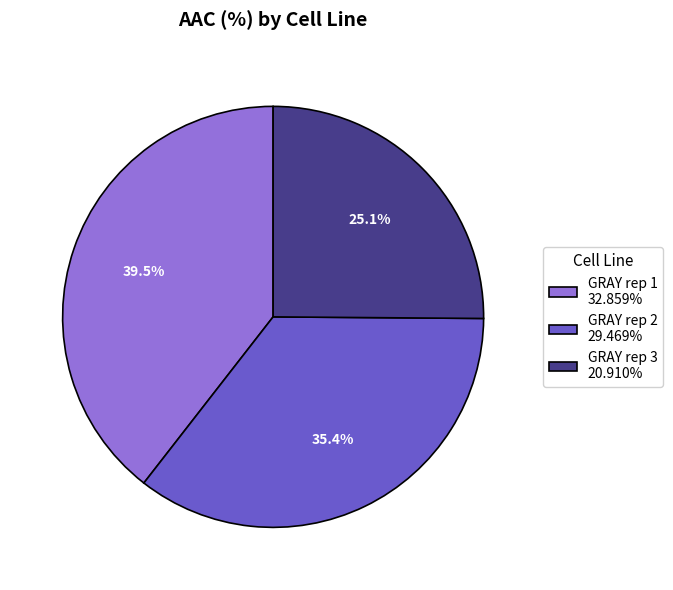

Which has a higher value, GRAY rep 3 or GRAY rep 2?

GRAY rep 2